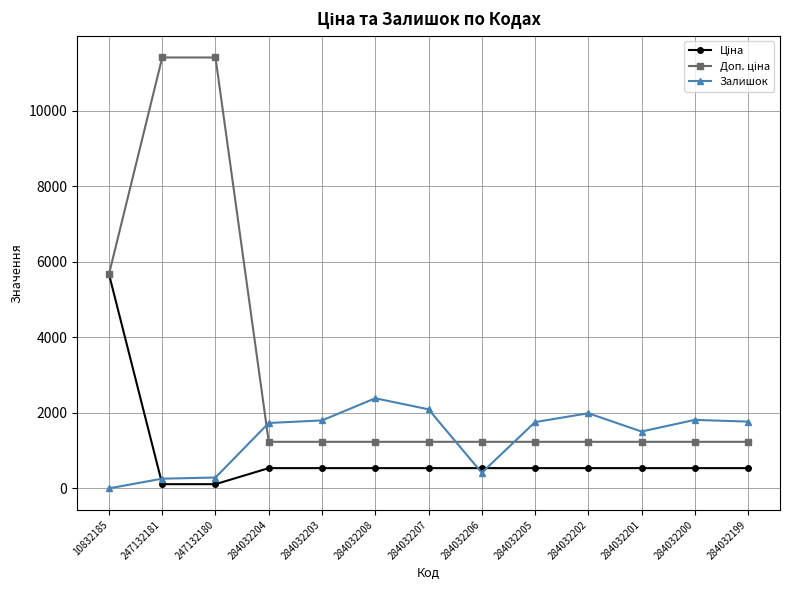

What is the highest value of the Залишок series?

2388.0